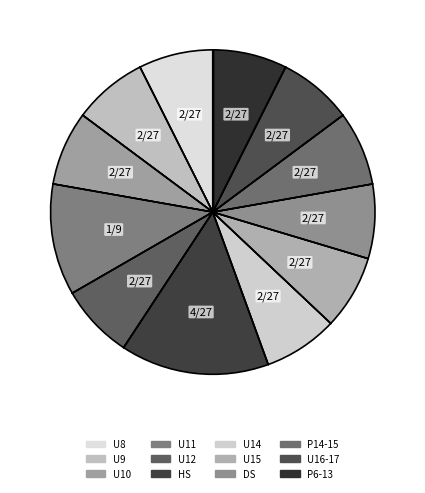

To the nearest percent, what is the average slice percentage?

8%